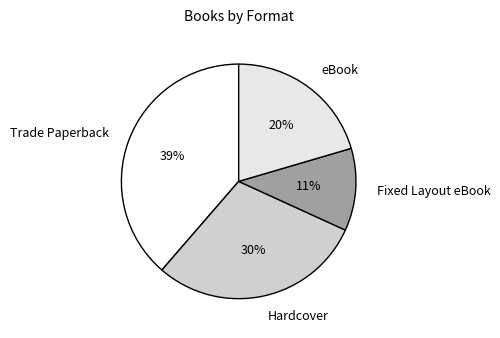

Count the number of slices in the pie.

4